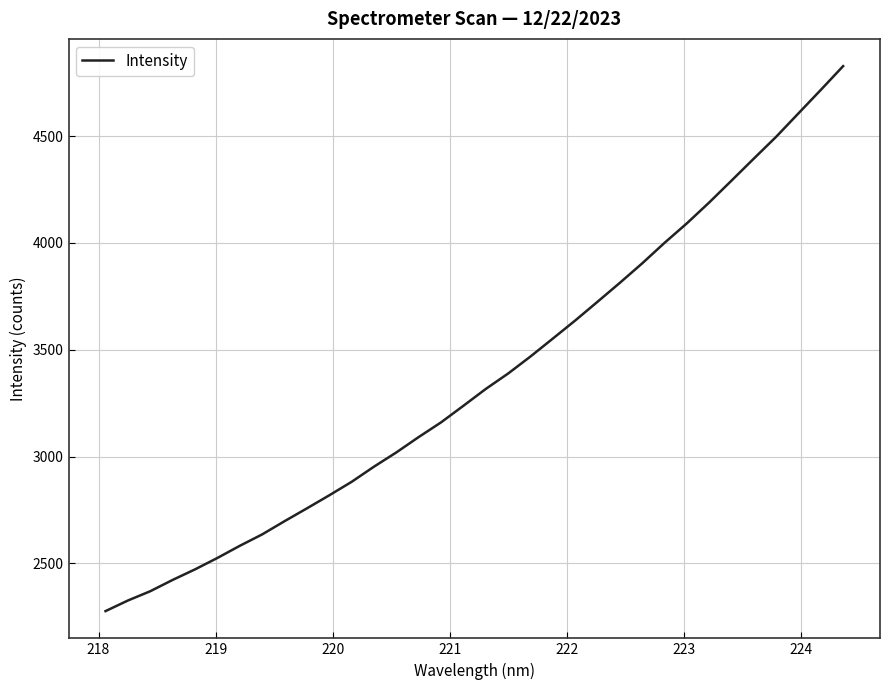

What is the maximum value shown in the chart?

4827.4